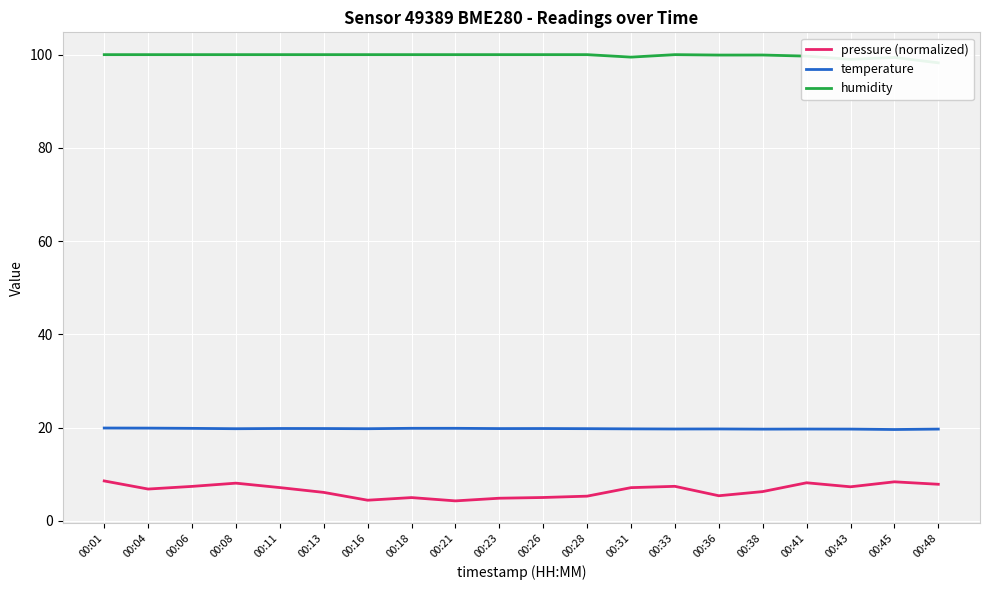

Between 00:26 and 00:43, which series saw the biggest shift?

pressure (normalized)